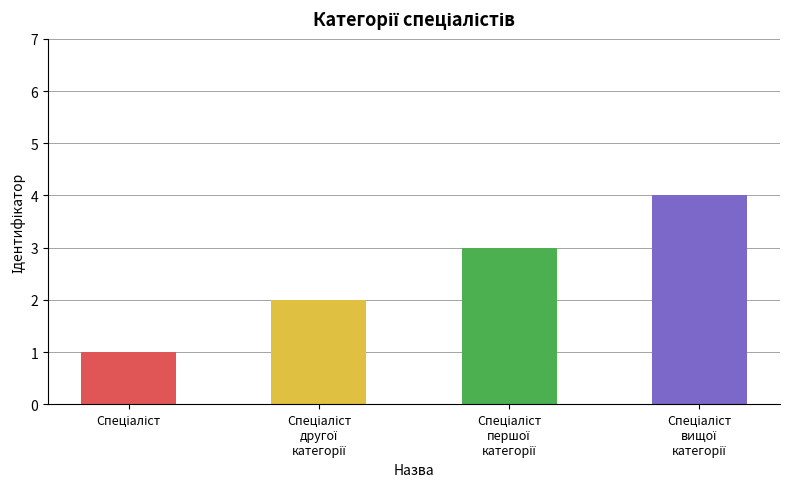

List the labels in order of value, largest first.

Спеціаліст вищої категорії, Спеціаліст першої категорії, Спеціаліст другої категорії, Спеціаліст